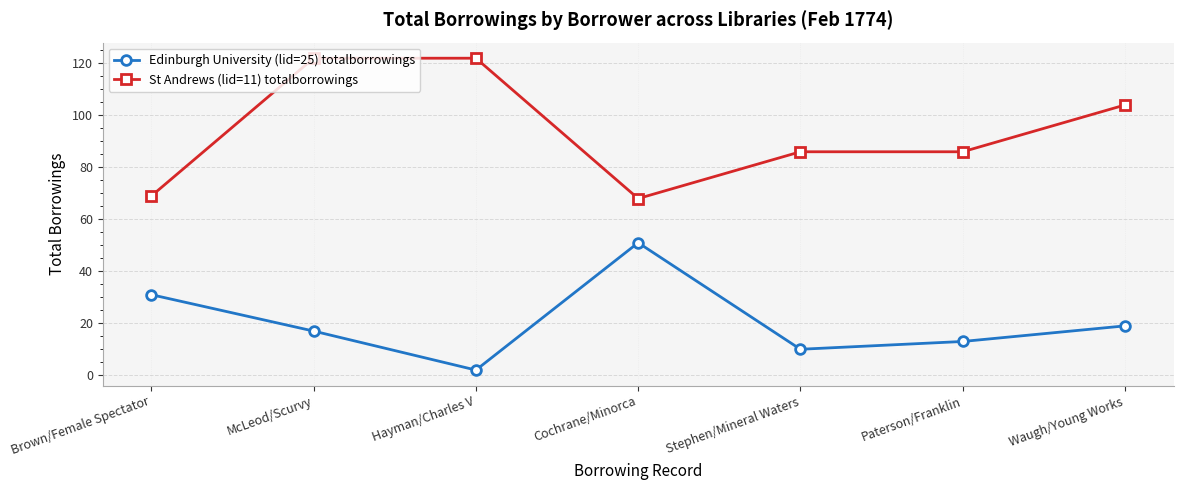

What is the total value across all series at McLeod/Scurvy?

139